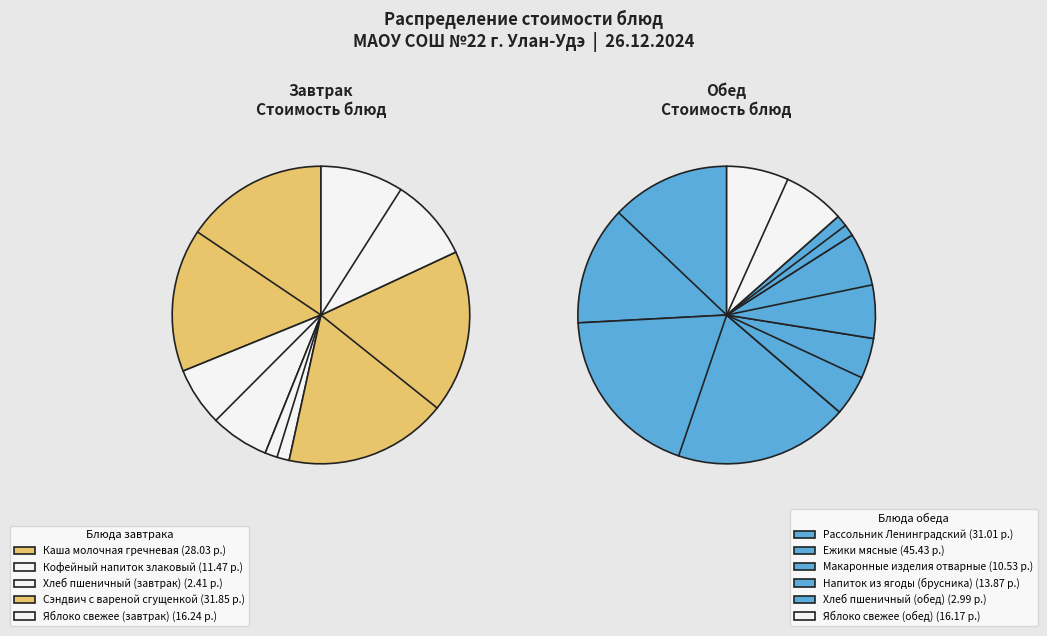

Rank the categories by value from highest to lowest.

Ежики мясные, Сэндвич с вареной сгущенкой, Рассольник Ленинградский, Каша молочная гречневая, Яблоко свежее (завтрак), Яблоко свежее (обед), Напиток из ягоды (брусника), Кофейный напиток злаковый, Макаронные изделия отварные, Хлеб пшеничный (обед), Хлеб пшеничный (завтрак)